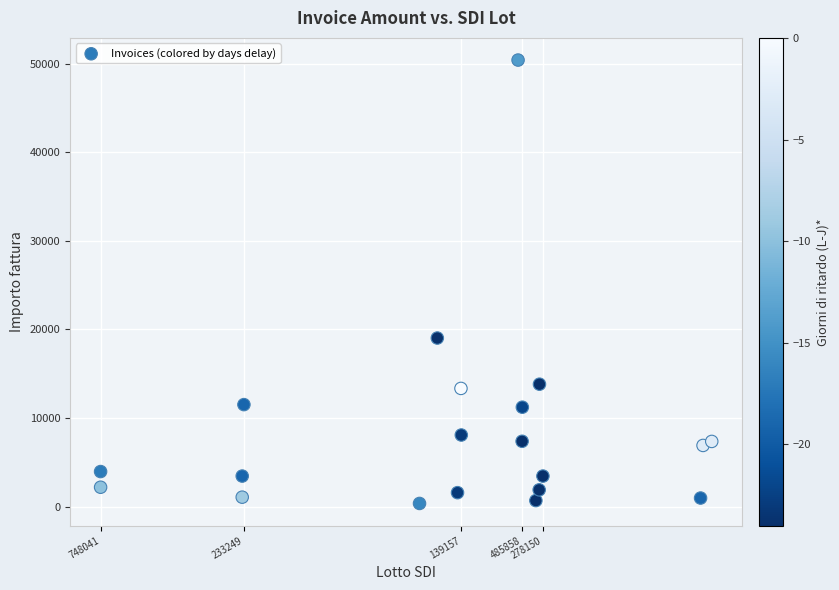

What is the range of Y values (max minus min)?

50034.2